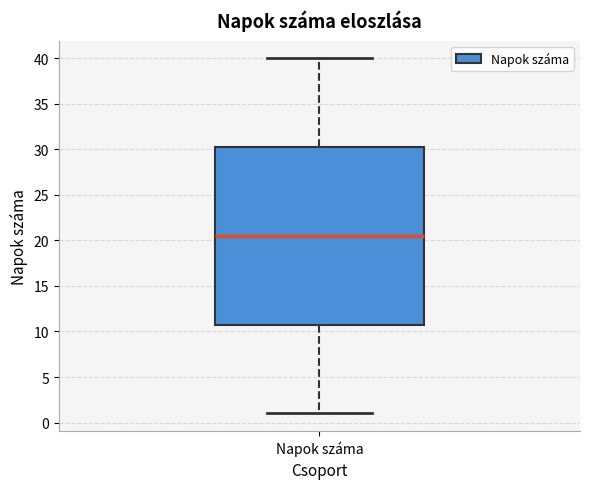

Transcribe this box plot: give where the median line is, the range the box spans, and where the two whiskers end, as read against the y-axis. The values are not printed on the chart, so give them approximately, as read against the axis.

median 20.5, box 11.0 to 30.5, whiskers 1.0 to 40.0